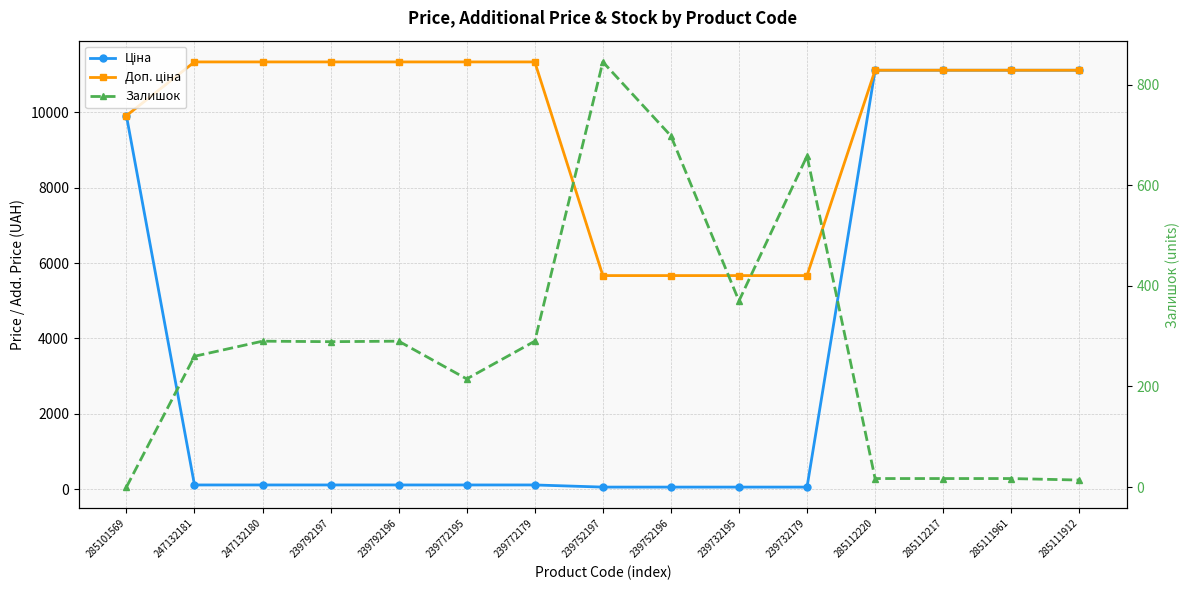

What value does the Доп. ціна series have at 285101569?

9908.5